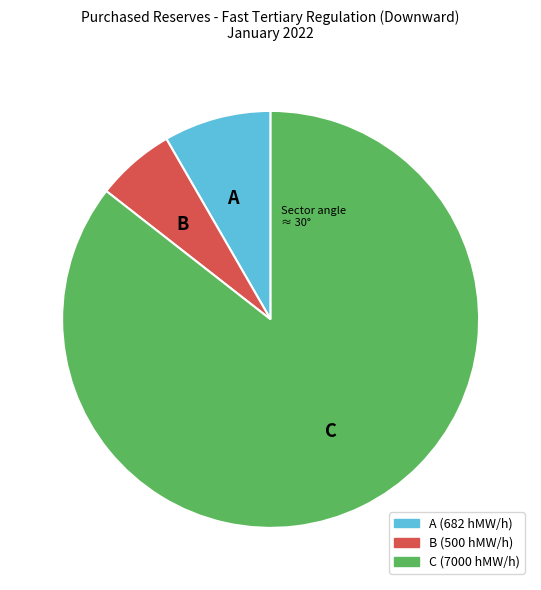

Is there a majority slice in this chart?

Yes